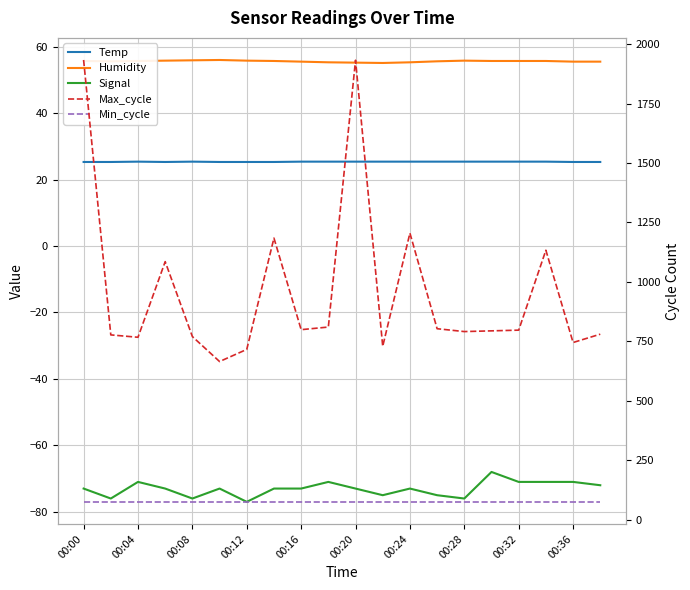

Which has a higher value, 00:04 or 00:12?

00:04